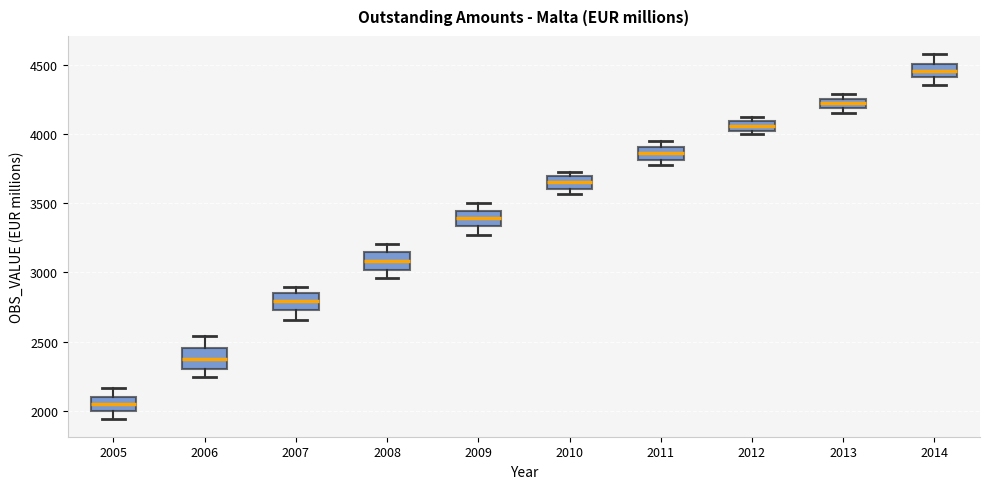

Which box has the lowest median line?

2005